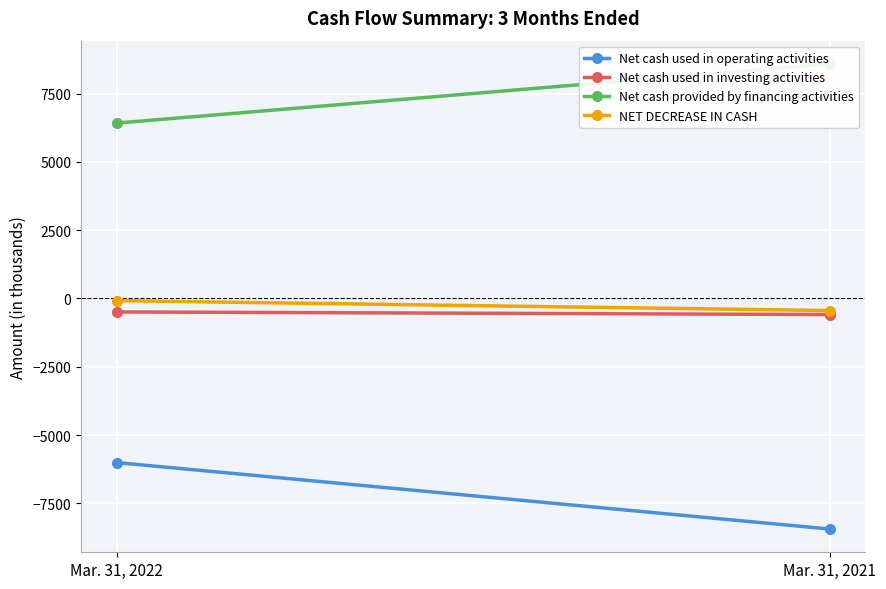

Between Mar. 31, 2022 and Mar. 31, 2021, which series saw the biggest shift?

Net cash used in operating activities